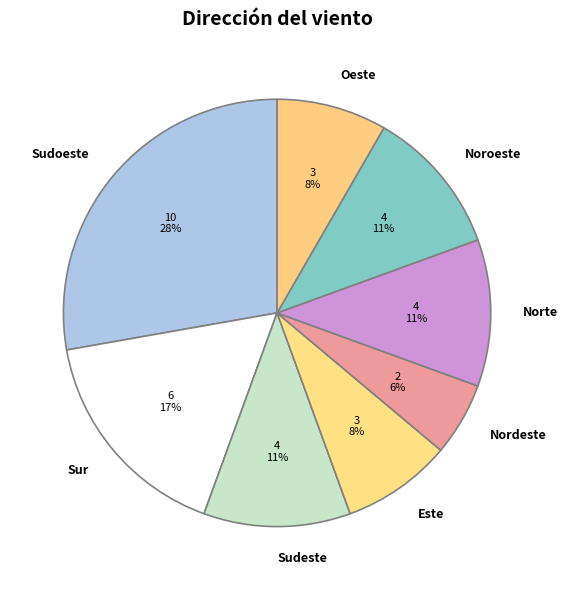

To the nearest percent, what is the average slice percentage?

12%